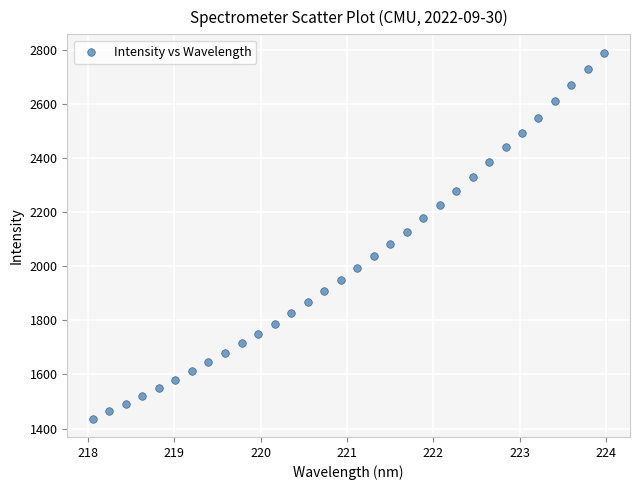

What is the range of X values (max minus min)?

5.9